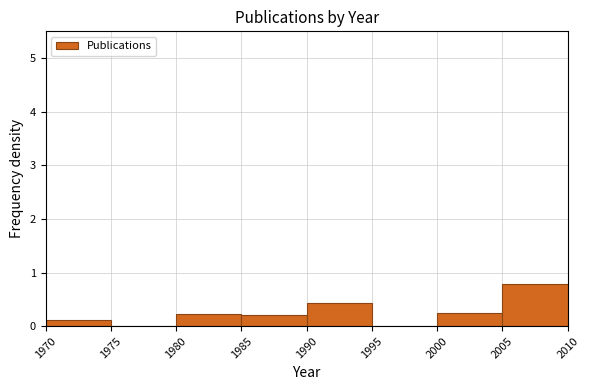

Which range on the x-axis has the tallest bar?

2005 to 2010